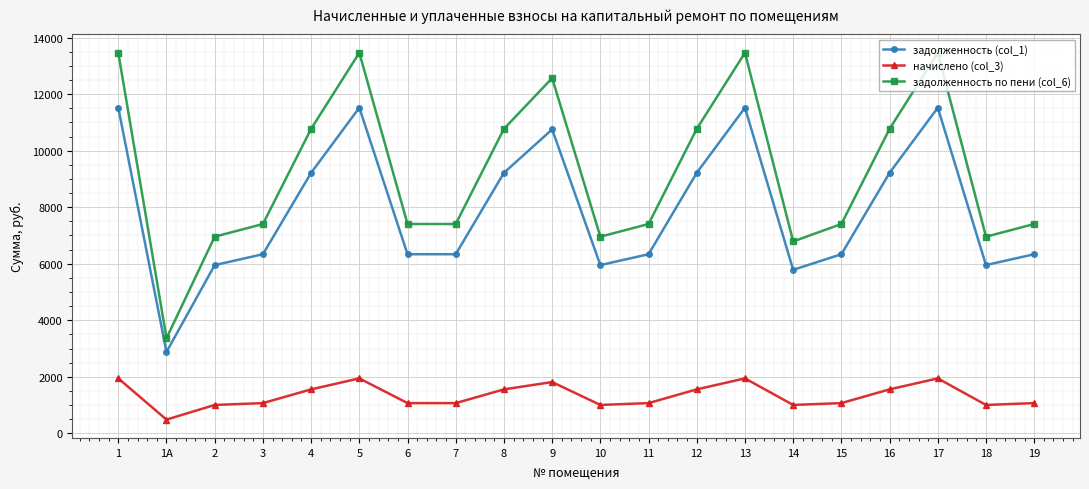

Is it true that задолженность (col_1) equals 16377.2 at 12?

False